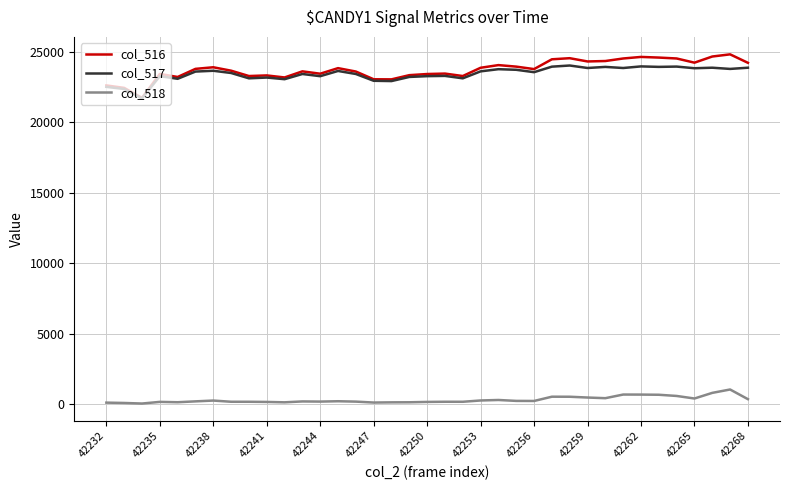

How many values in the col_516 series are below 23788?

18